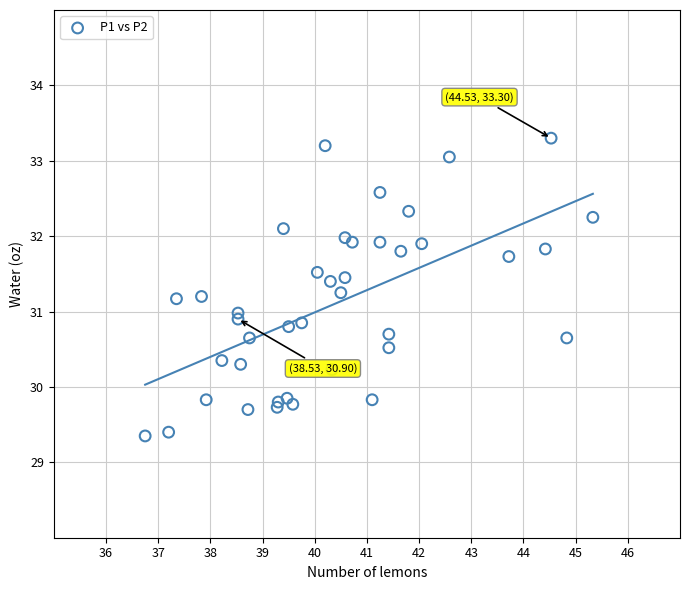

What is the range of X values (max minus min)?

8.6